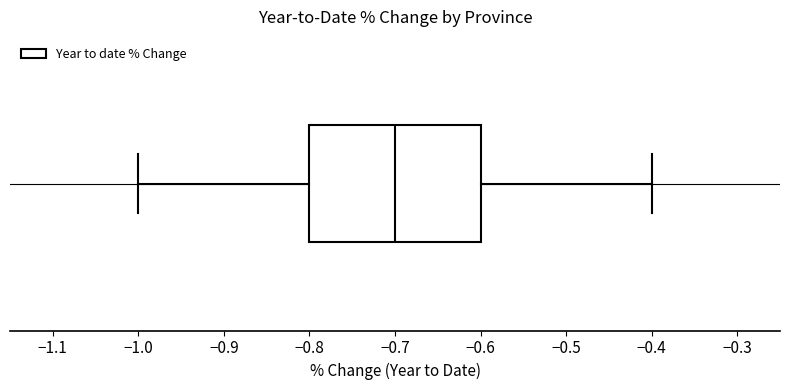

Read this box plot against the x-axis: the position of the median line, the range covered by the box, and the ends of both whiskers. The values are not printed on the chart, so give them approximately, as read against the axis.

median -0.7, box -0.8 to -0.6, whiskers -1.0 to -0.4